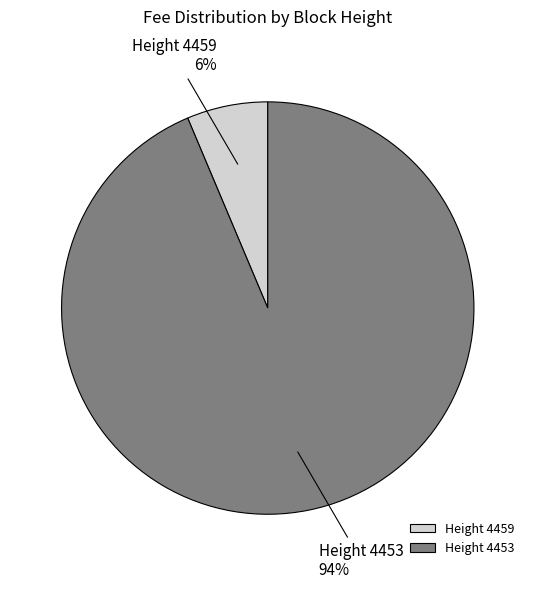

Which has a higher value, Height 4459 or Height 4453?

Height 4453